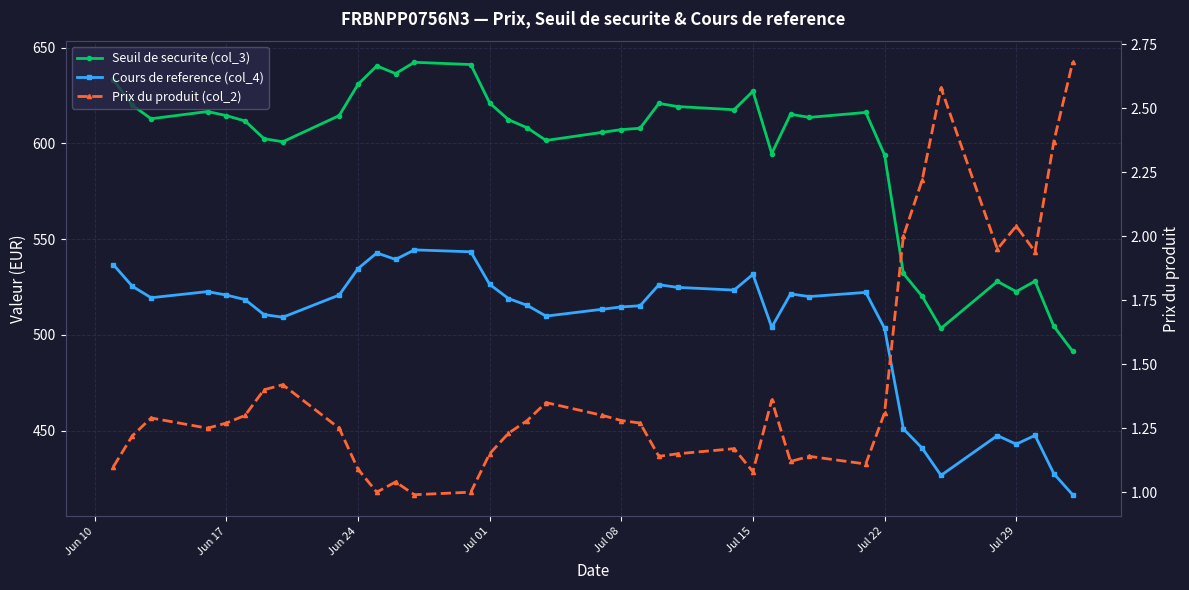

In Seuil de securite (col_3), how many points are higher than both neighbors (excluding endpoints)?

9